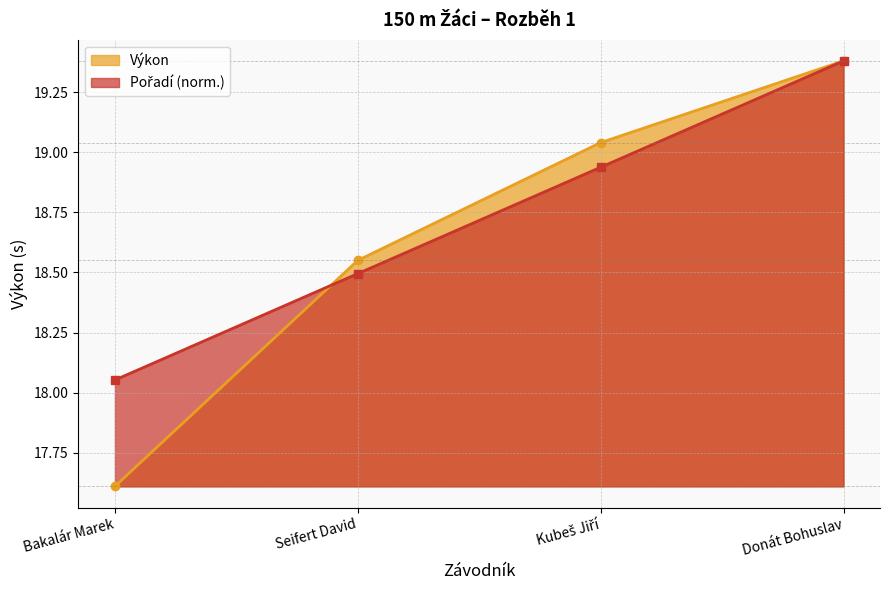

What is the difference between the maximum and minimum values in the Výkon series?

1.8